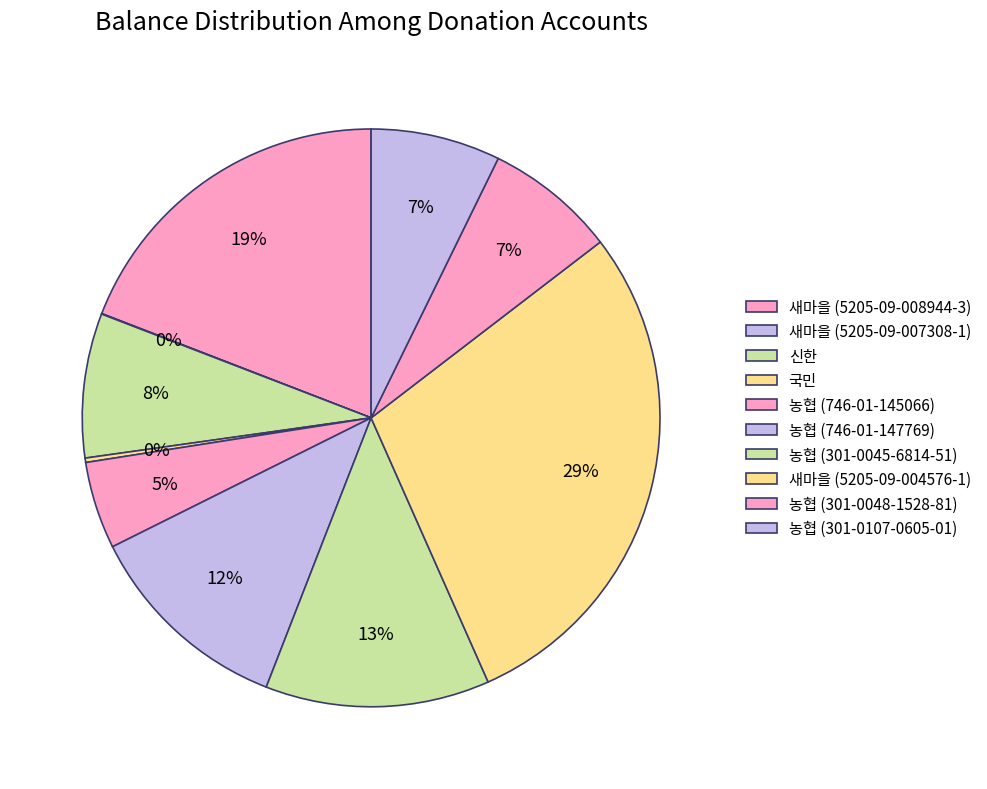

Does 농협 (746-01-147769) represent more than half of the total?

No